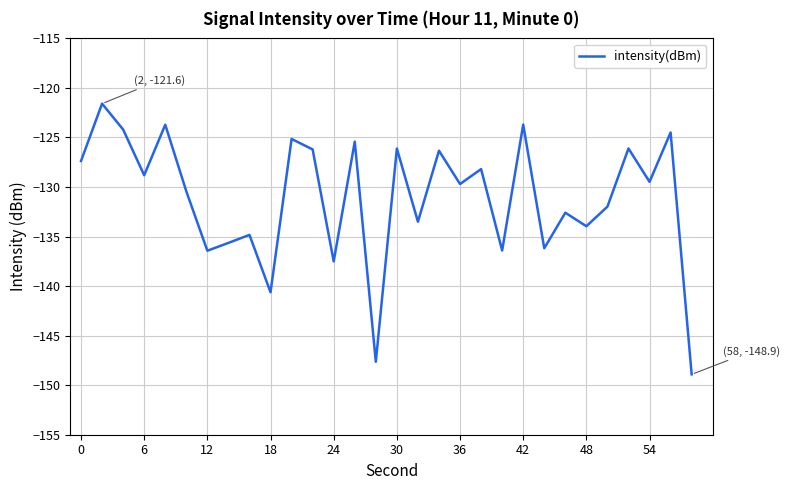

What is the minimum value shown in the chart?

-148.9